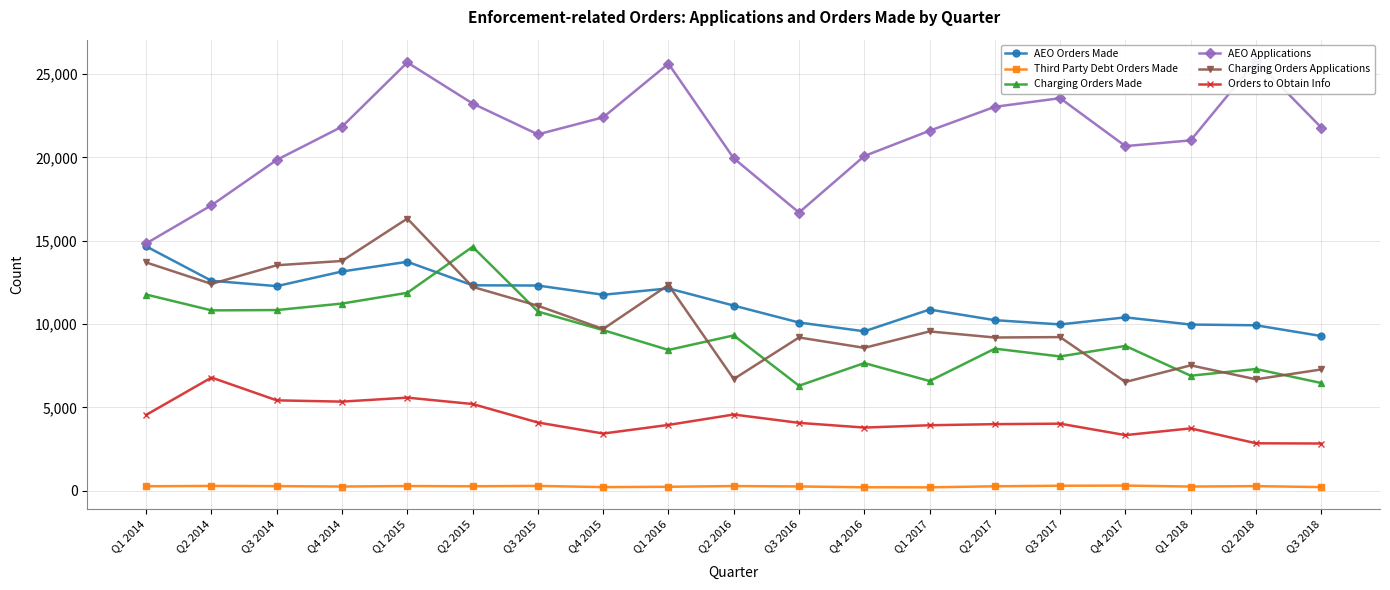

How many interior local peaks does the Third Party Debt Orders Made series have?

6